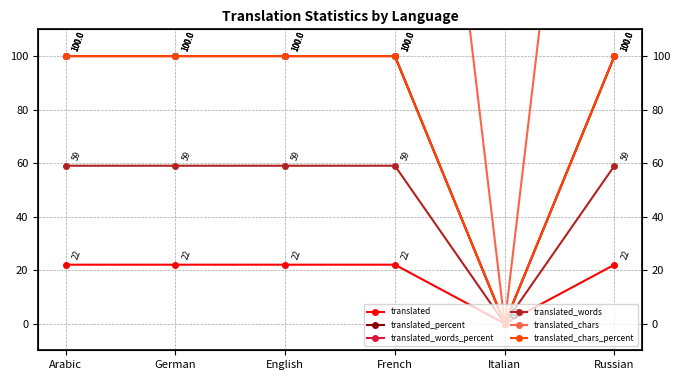

True or false: translated_words_percent has more than 1 interior local peaks.

False